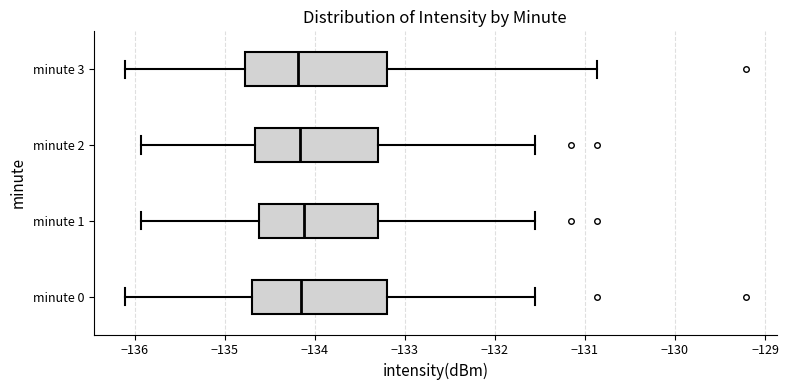

Reading bottom to top, read every box against the x-axis: the position of its median line, the range the box covers, and the ends of its whiskers. The values are not printed on the chart, so give them approximately, as read against the axis.

minute 0: median -134.2, box -134.7 to -133.2, whiskers -136.1 to -131.6
minute 1: median -134.1, box -134.6 to -133.3, whiskers -135.9 to -131.6
minute 2: median -134.2, box -134.7 to -133.3, whiskers -135.9 to -131.6
minute 3: median -134.2, box -134.8 to -133.2, whiskers -136.1 to -130.9